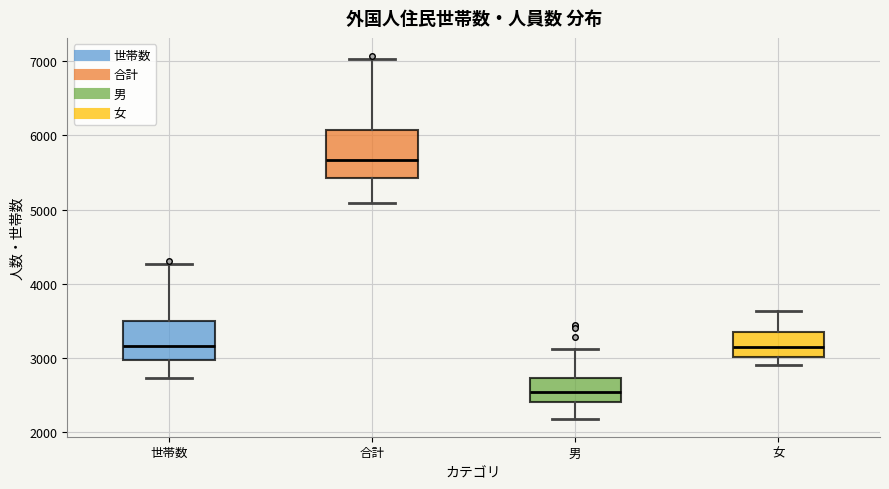

Where does the upper whisker of the box for 世帯数 end on the y-axis? The values are not printed on the chart, so give them approximately, as read against the axis.

4300